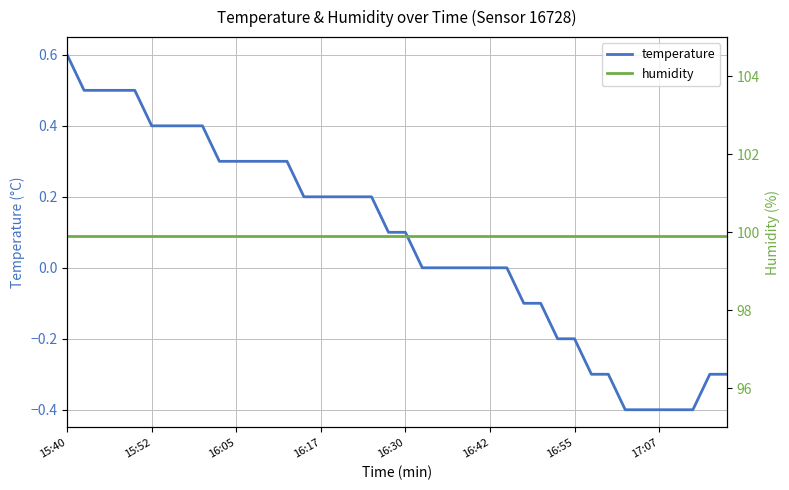

The humidity series shows 99.9 at 39. True or false?

True